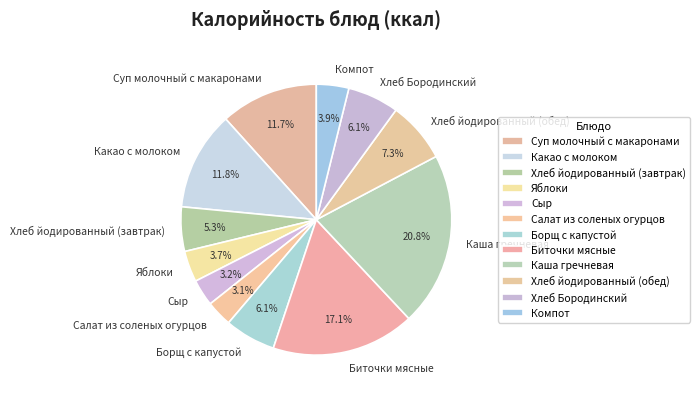

Which category has the biggest portion of the pie?

Каша гречневая